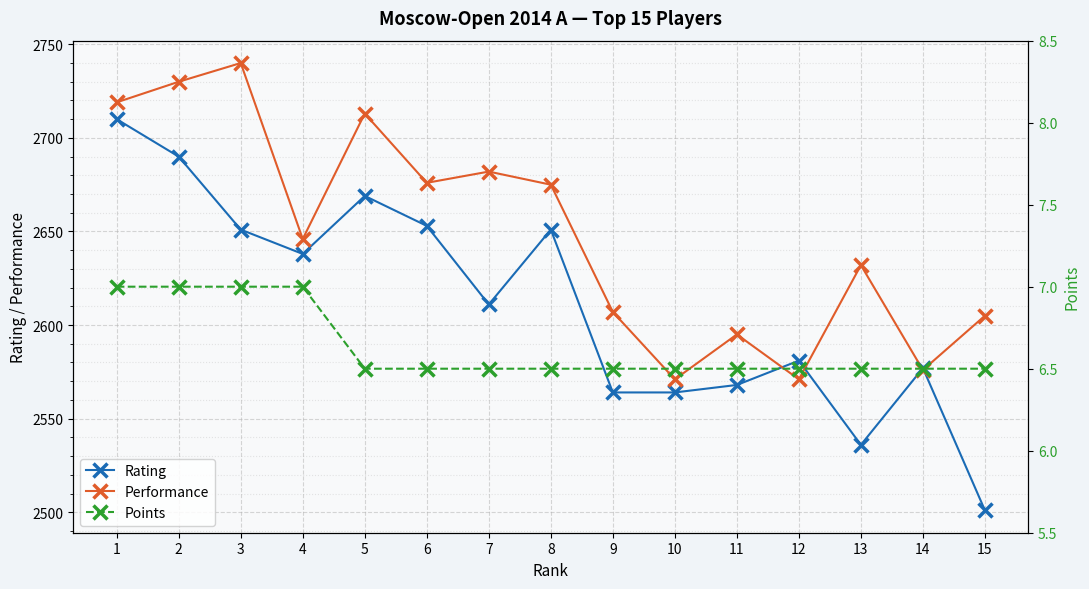

How many lines are shown in the chart?

3